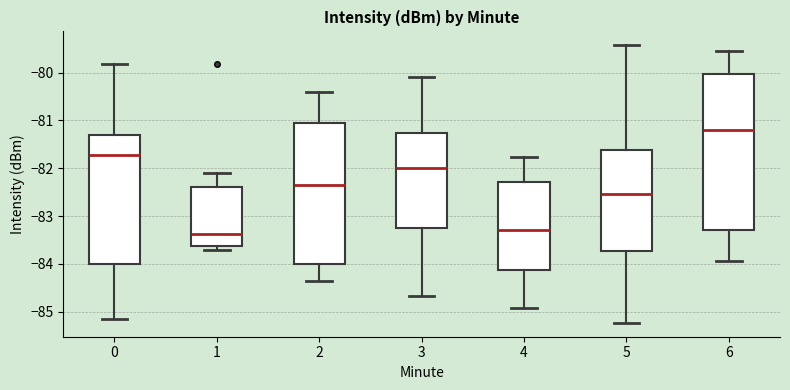

Which box has the highest median line?

6